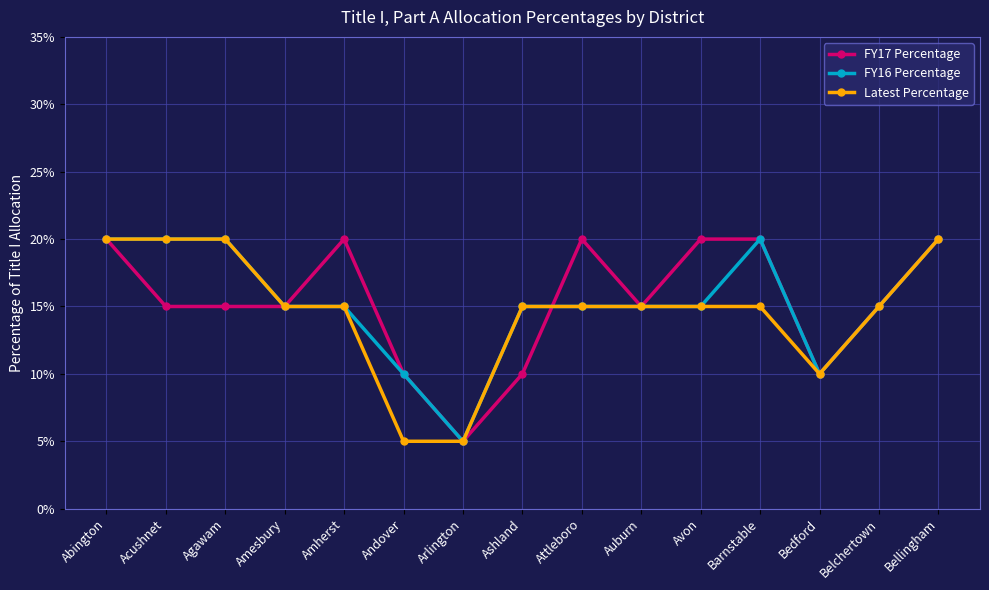

Which series changed the most between Acushnet and Barnstable?

FY17 Percentage